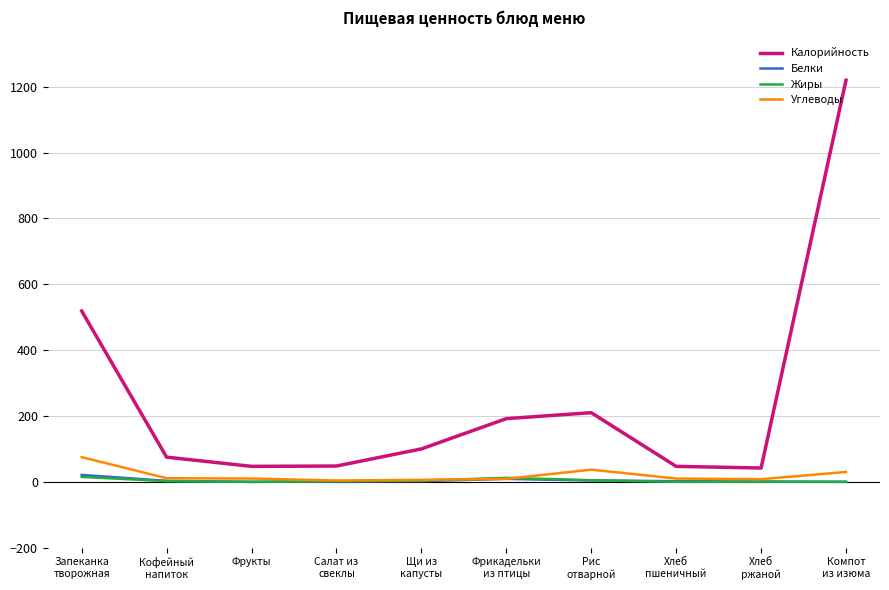

How many lines are shown in the chart?

4